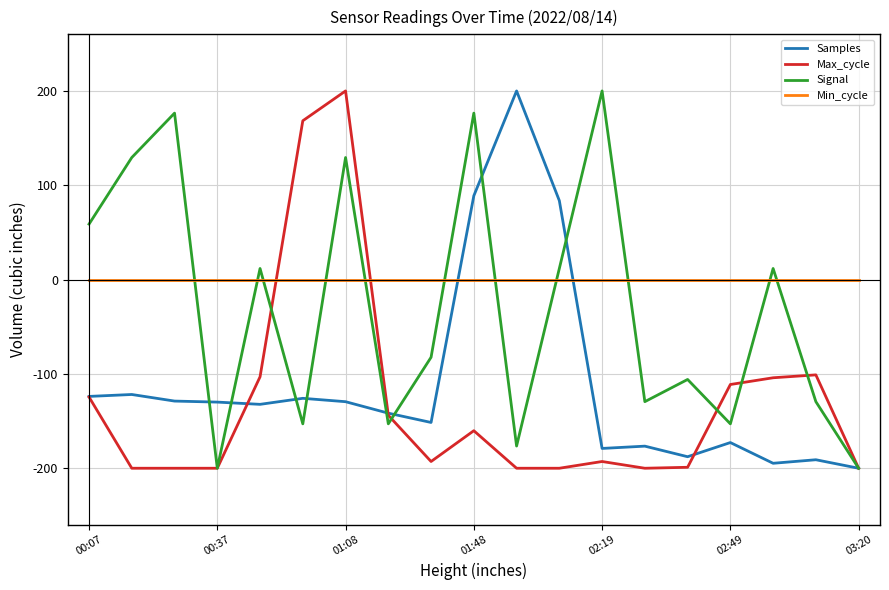

What is the maximum value shown in the chart?

200.0